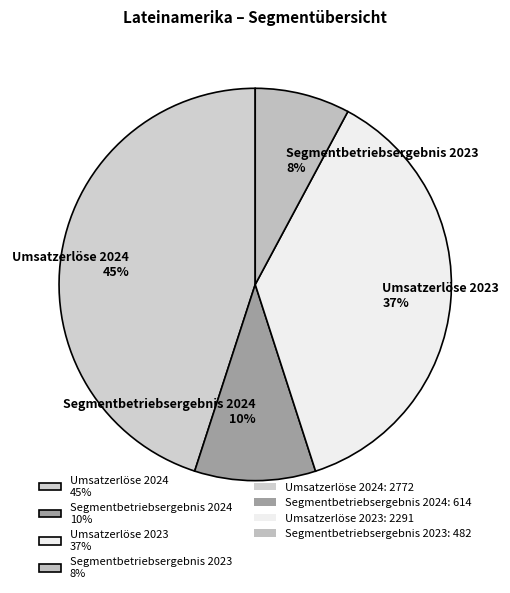

To the nearest percent, what is the combined percentage of Segmentbetriebsergebnis 2023 and Segmentbetriebsergebnis 2024?

18%